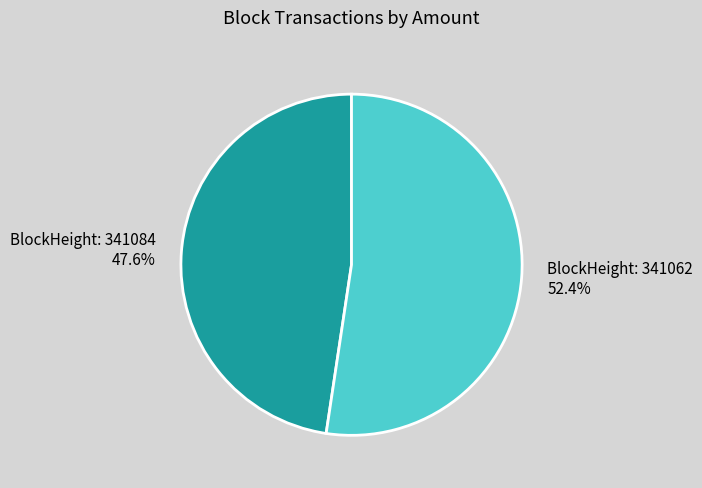

How many slices are in this pie chart?

2